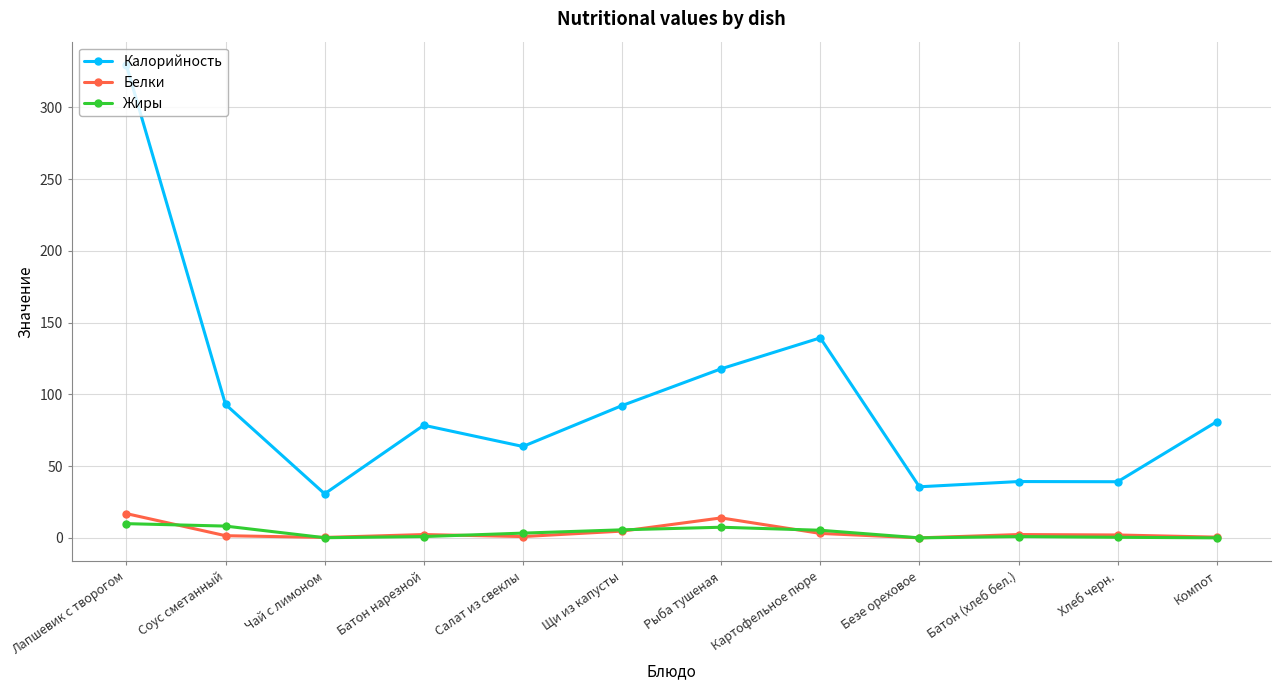

Which series has the largest total across all categories?

Калорийность